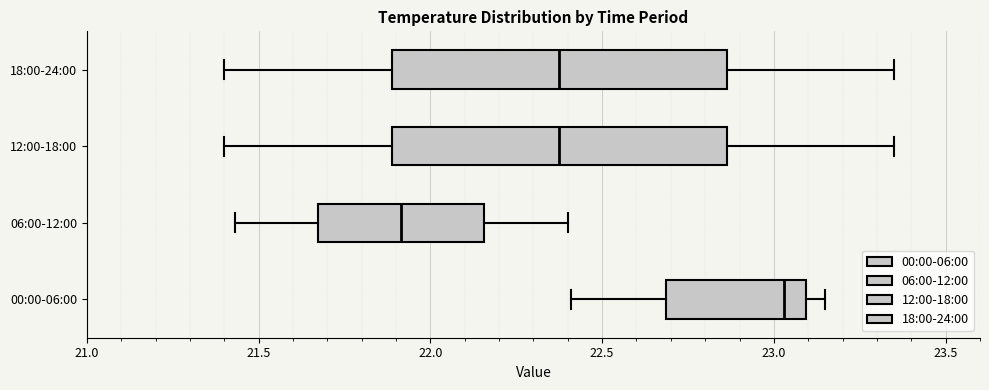

Reading bottom to top, read every box against the x-axis: the position of its median line, the range the box covers, and the ends of its whiskers. The values are not printed on the chart, so give them approximately, as read against the axis.

00:00-06:00: median 23.05, box 22.70 to 23.10, whiskers 22.40 to 23.15
06:00-12:00: median 21.90, box 21.65 to 22.15, whiskers 21.45 to 22.40
12:00-18:00: median 22.40, box 21.90 to 22.85, whiskers 21.40 to 23.35
18:00-24:00: median 22.40, box 21.90 to 22.85, whiskers 21.40 to 23.35